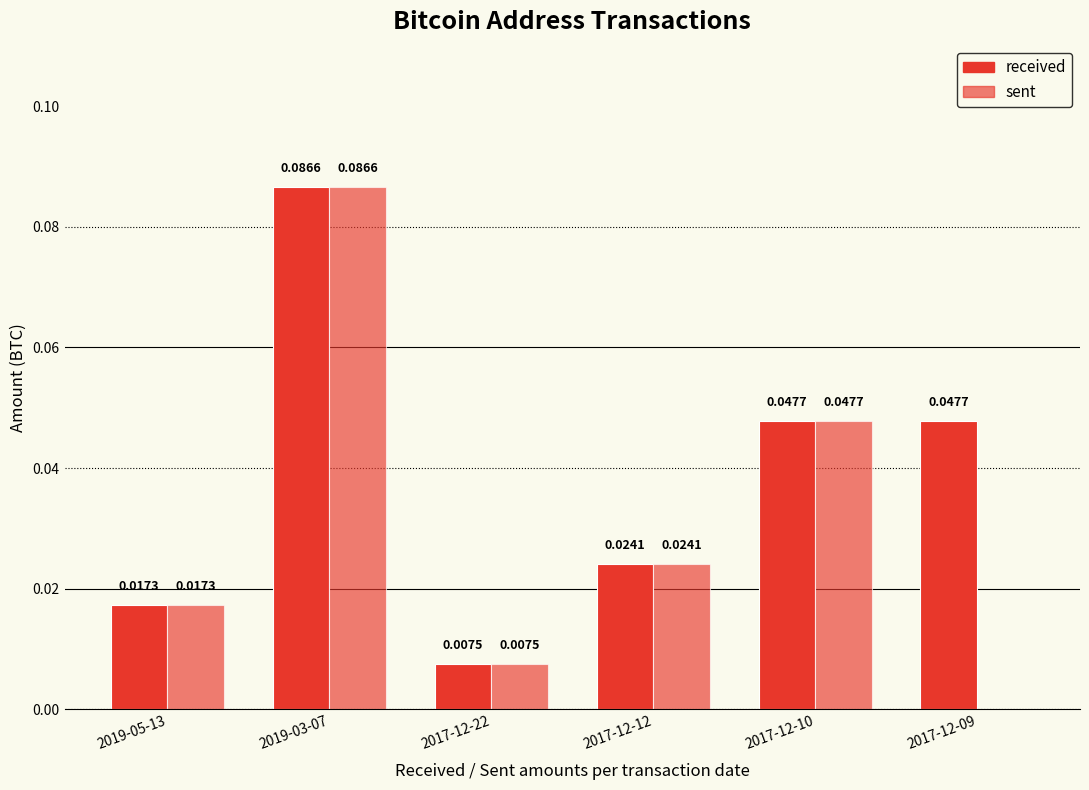

Does the chart contain stacked bars?

No